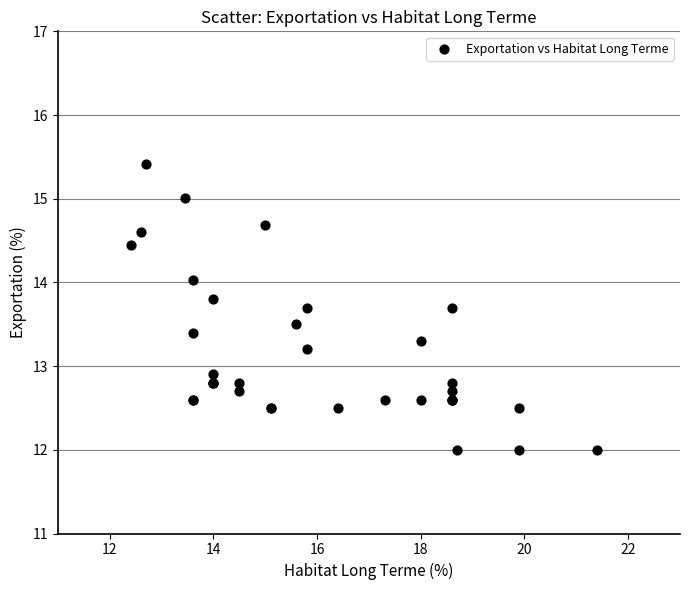

What Y value in the scatter plot is closest to 13?

12.9